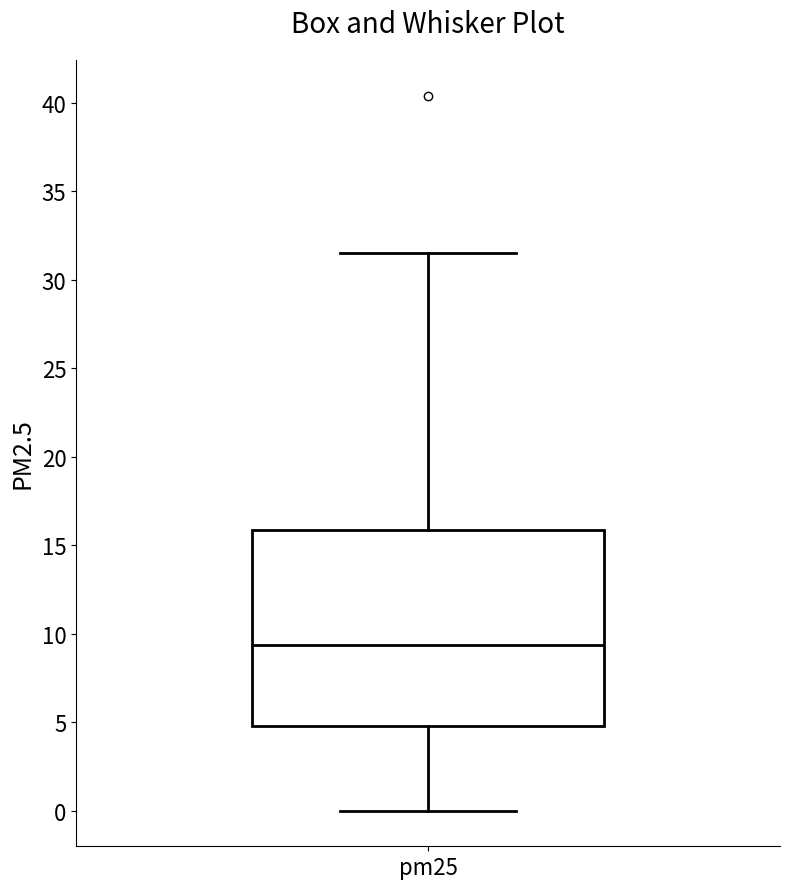

Transcribe this box plot: give where the median line is, the range the box spans, and where the two whiskers end, as read against the y-axis. The values are not printed on the chart, so give them approximately, as read against the axis.

median 9.5, box 5.0 to 16.0, whiskers 0.0 to 31.5